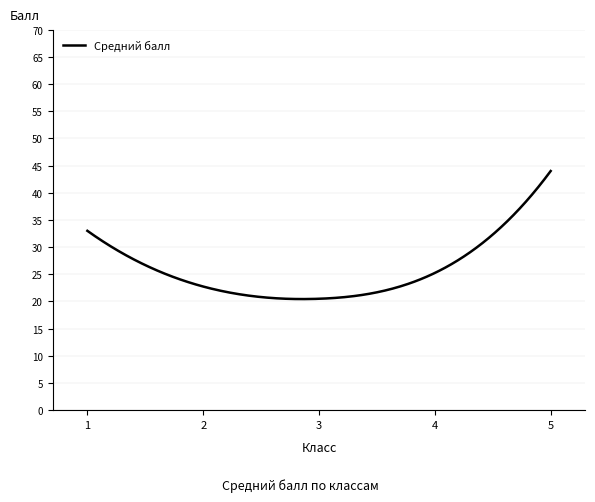

Does the chart display data point markers on the line(s)?

No